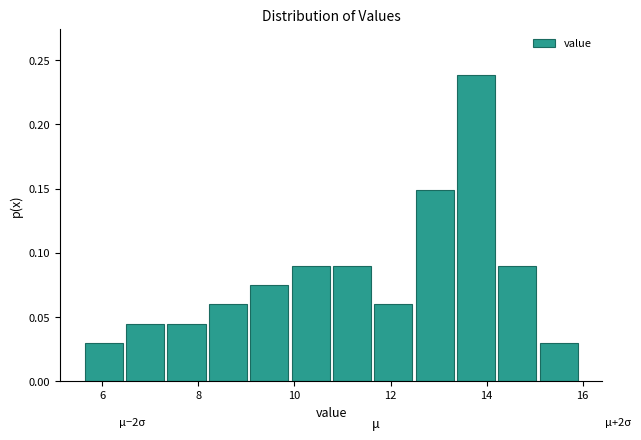

Which range on the x-axis has the tallest bar?

13.4 to 14.2